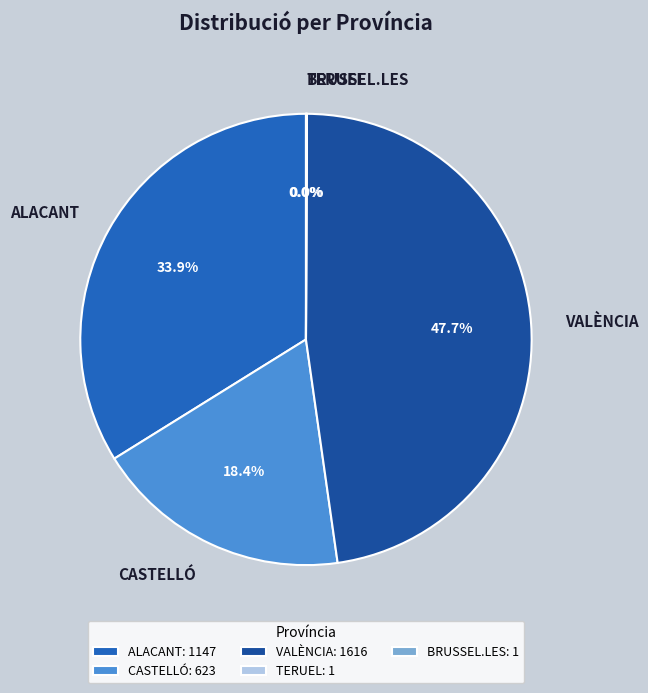

What is the largest slice in the pie chart?

VALÈNCIA